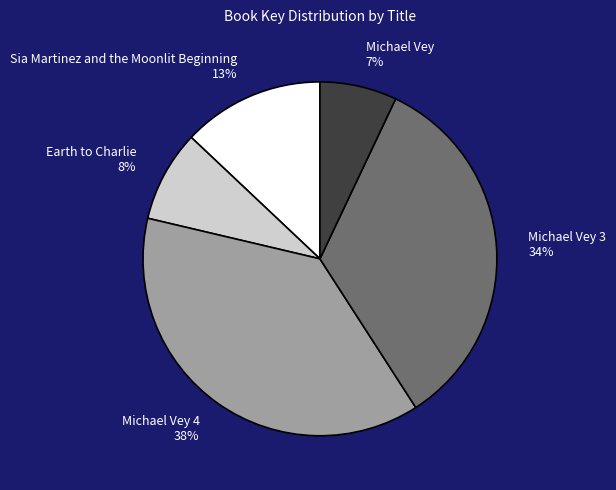

How many slices are in this pie chart?

5